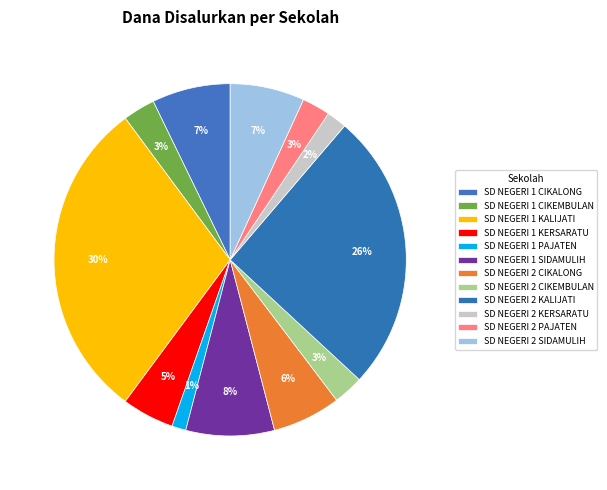

Does SD NEGERI 2 PAJATEN represent more than half of the total?

No